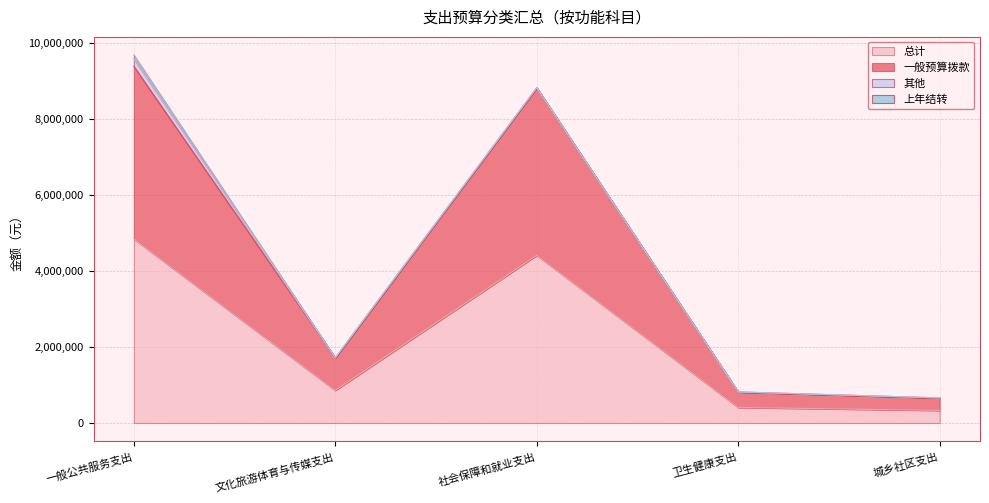

At which category is the sum across all series the highest?

一般公共服务支出